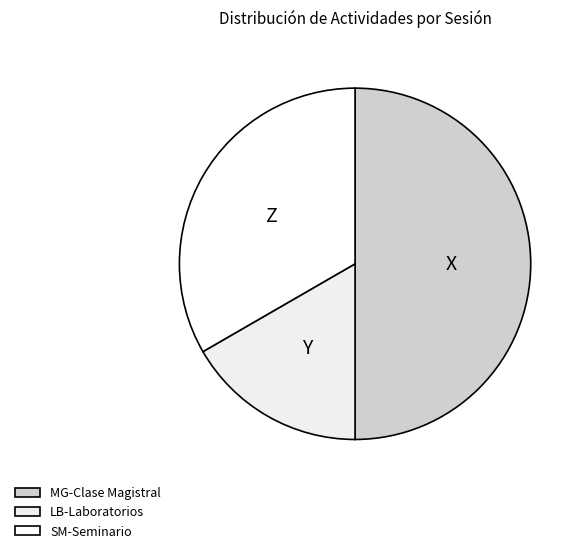

Is it true that SM-Seminario is 33% of the pie?

True